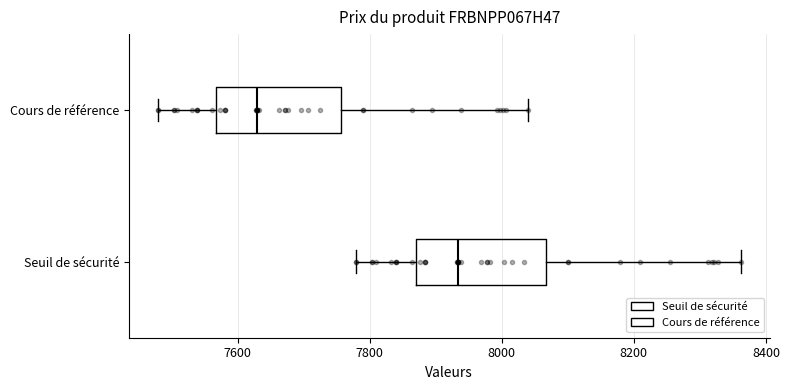

Reading bottom to top, read every box against the x-axis: the position of its median line, the range the box covers, and the ends of its whiskers. The values are not printed on the chart, so give them approximately, as read against the axis.

Seuil de sécurité: median 7940, box 7880 to 8060, whiskers 7780 to 8360
Cours de référence: median 7620, box 7560 to 7760, whiskers 7480 to 8040